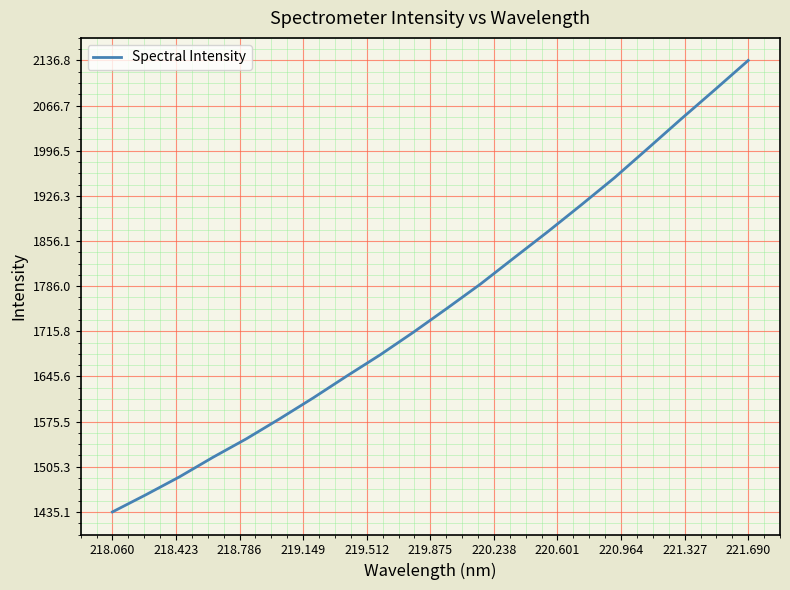

What is the smallest value displayed?

1435.1